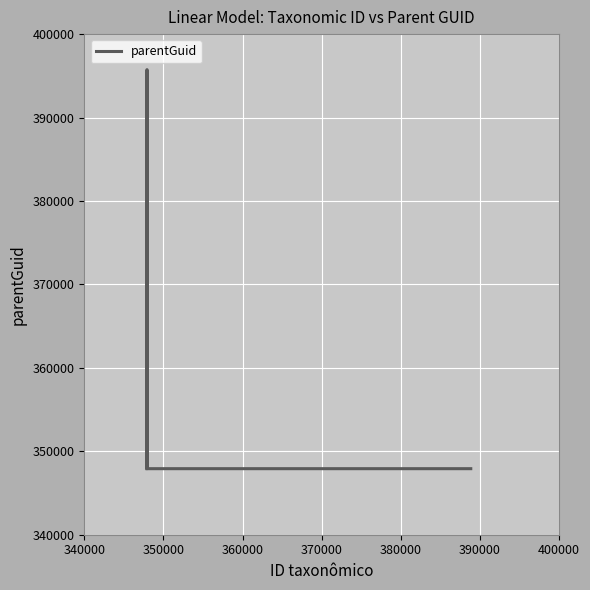

What is the smallest value displayed?

347916